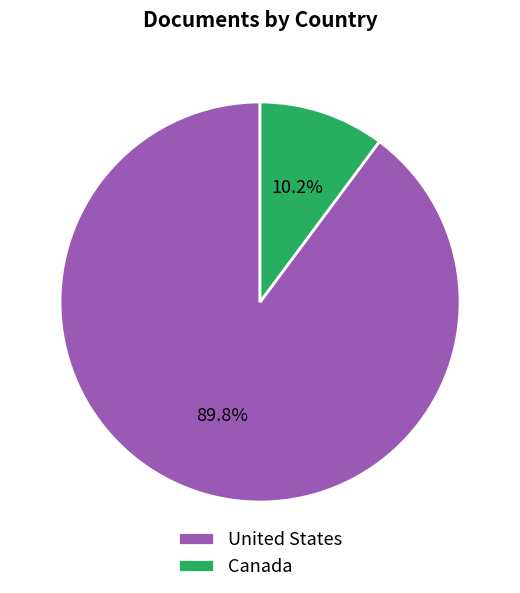

Rank the categories by value from highest to lowest.

United States, Canada